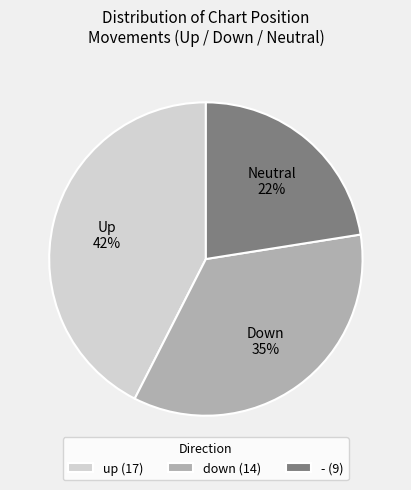

Combined, do down and up account for over 50%?

Yes